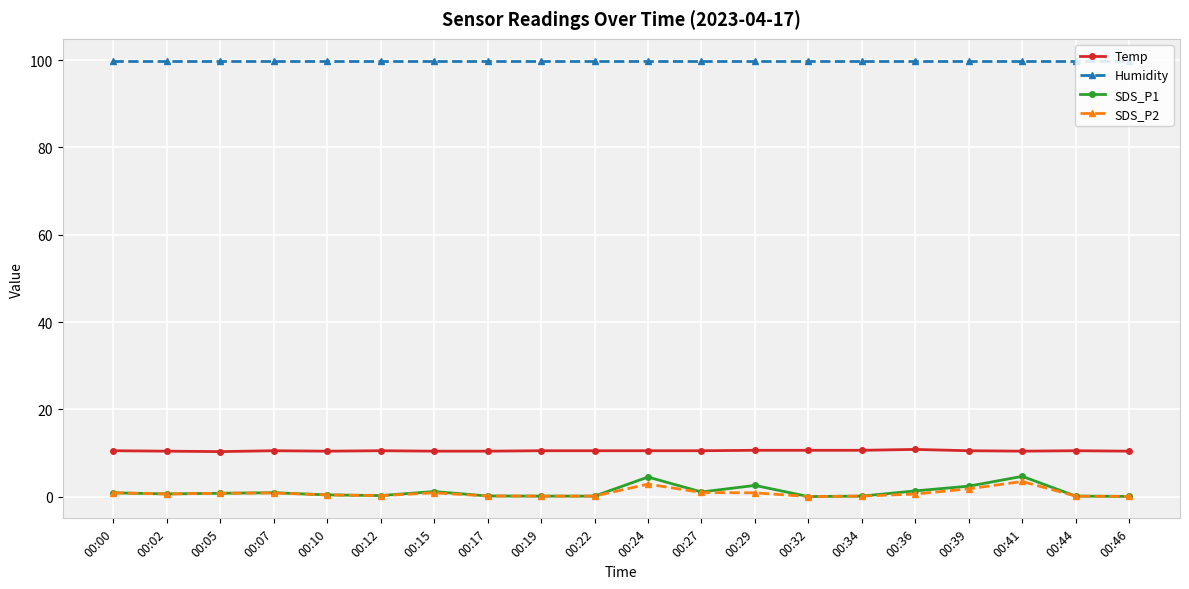

True or false: Temp and SDS_P1 cross at least once.

False